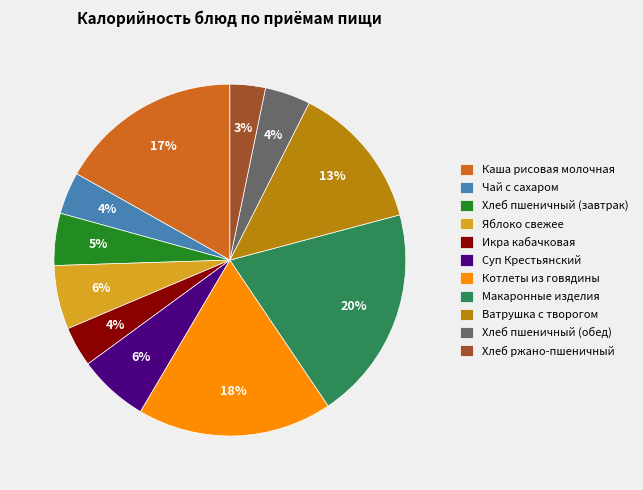

What is the largest slice in the pie chart?

Макаронные изделия